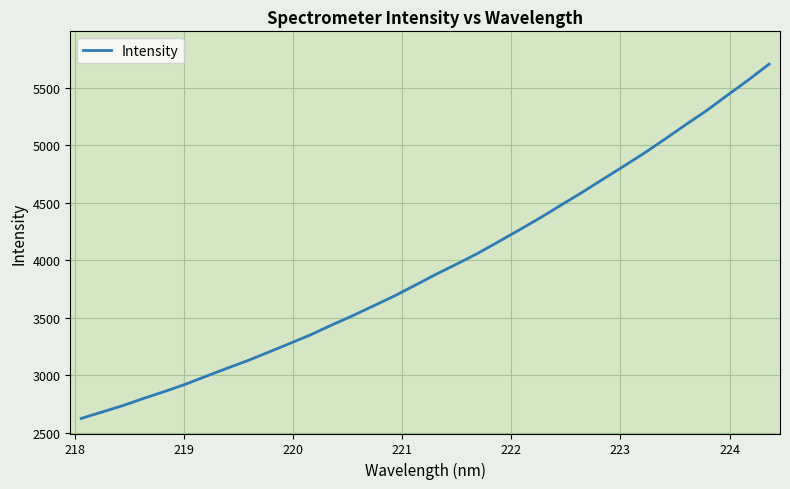

What is the difference between the maximum and minimum values?

3082.1